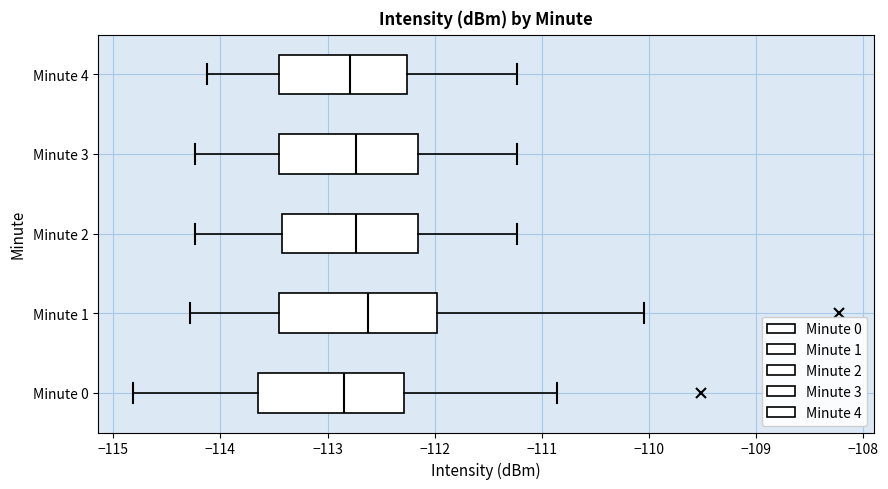

Reading bottom to top, transcribe this box plot: for each box, give where its median line is, the range the box spans, and where its two whiskers end, as read against the x-axis. The values are not printed on the chart, so give them approximately, as read against the axis.

Minute 0: median -112.8, box -113.6 to -112.3, whiskers -114.8 to -110.9
Minute 1: median -112.6, box -113.5 to -112.0, whiskers -114.3 to -110.0
Minute 2: median -112.7, box -113.4 to -112.2, whiskers -114.2 to -111.2
Minute 3: median -112.7, box -113.5 to -112.2, whiskers -114.2 to -111.2
Minute 4: median -112.8, box -113.5 to -112.3, whiskers -114.1 to -111.2